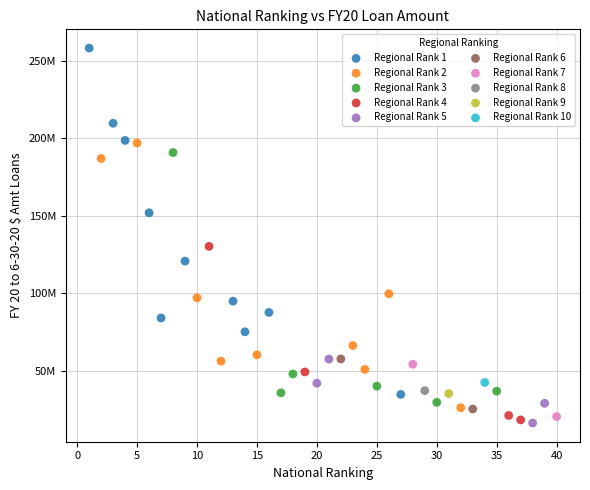

What are all the series names shown in the legend?

Regional Rank 1, Regional Rank 2, Regional Rank 3, Regional Rank 4, Regional Rank 5, Regional Rank 6, Regional Rank 7, Regional Rank 8, Regional Rank 9, Regional Rank 10